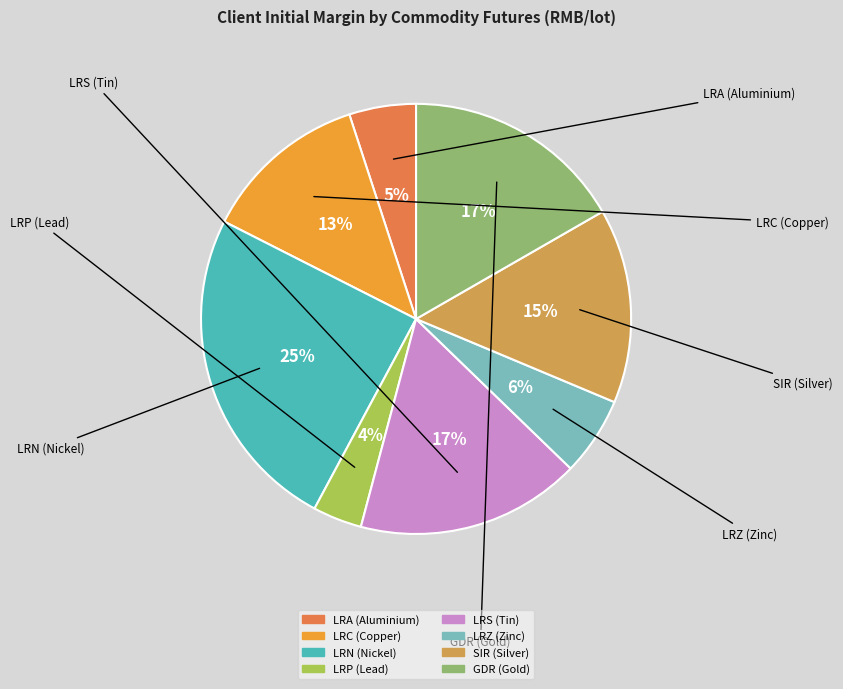

Does LRS (Tin) represent more than half of the total?

No